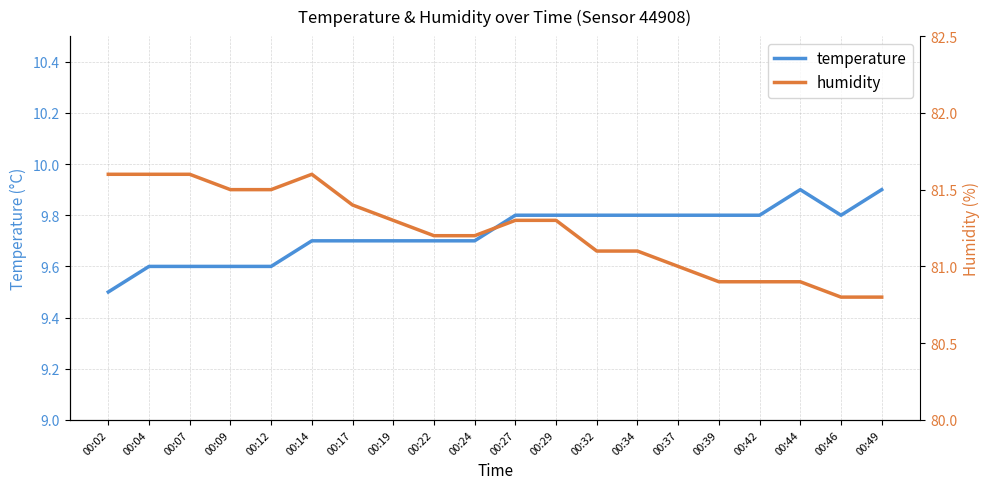

The humidity series shows 107.1 at 00:09. True or false?

False